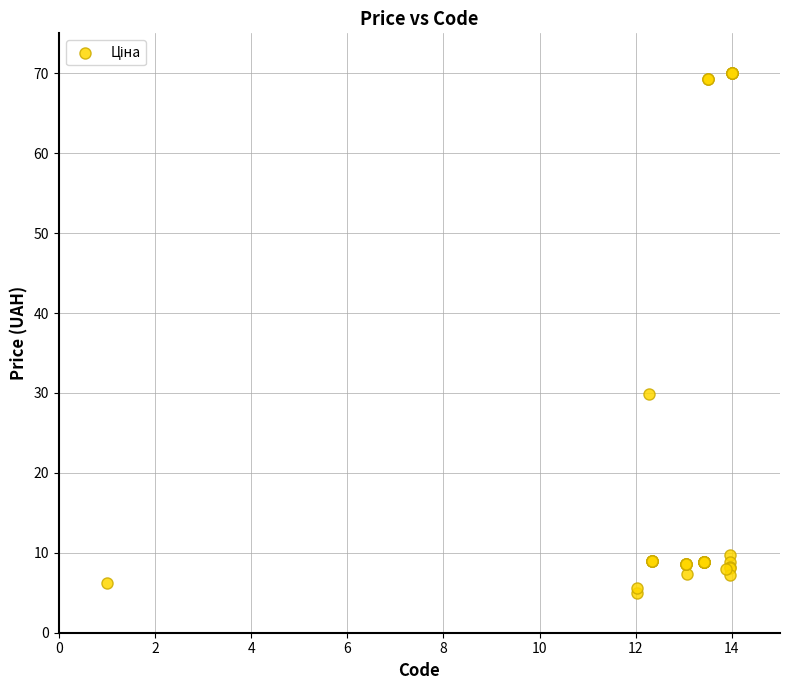

What Y value in the scatter plot is closest to 37?

29.9